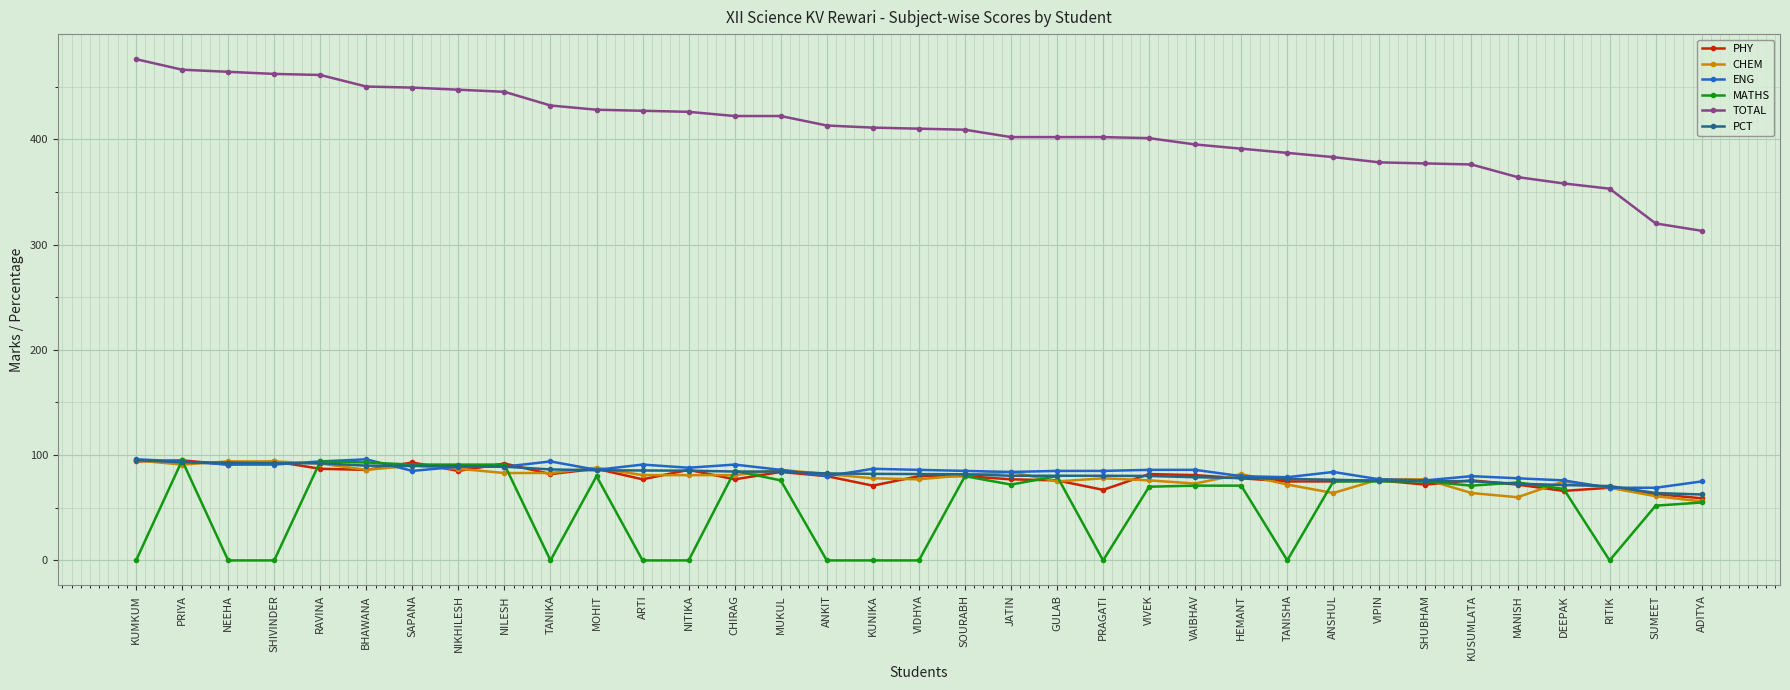

What position from the left is MOHIT?

11